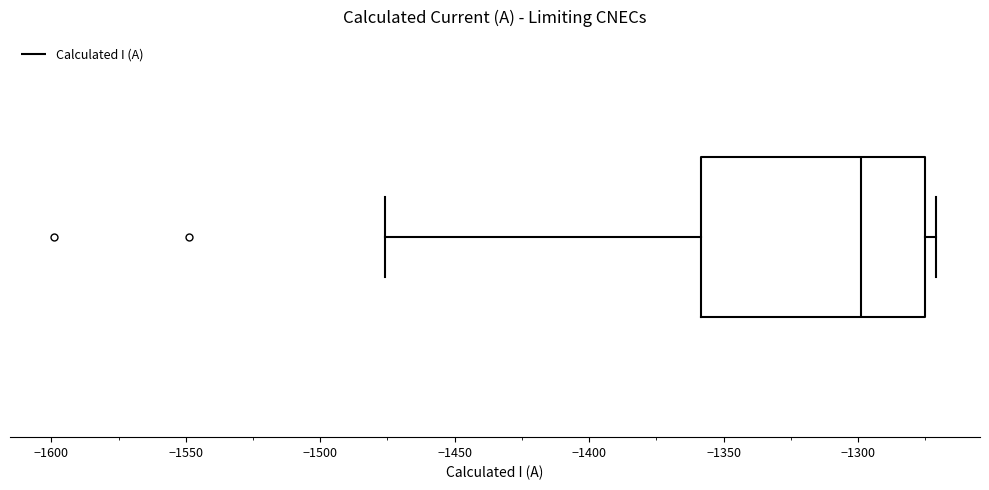

Where is the left edge of the box on the x-axis? The values are not printed on the chart, so give them approximately, as read against the axis.

-1360